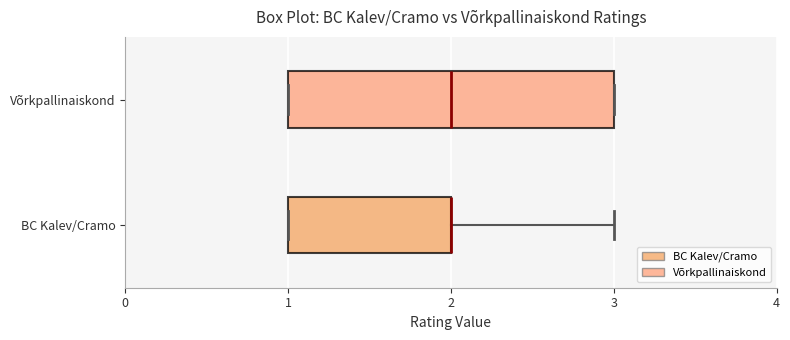

Reading bottom to top, read every box against the x-axis: the position of its median line, the range the box covers, and the ends of its whiskers. The values are not printed on the chart, so give them approximately, as read against the axis.

BC Kalev/Cramo: median 2 (drawn on the box's right edge), box 1 to 2, whiskers 1 to 3
Võrkpallinaiskond: median 2, box 1 to 3, whiskers 1 to 3